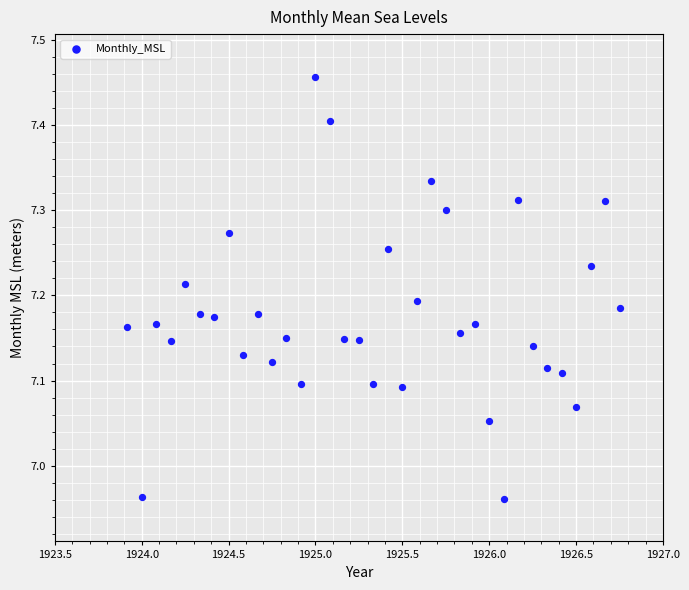

What is the range of Y values (max minus min)?

0.5